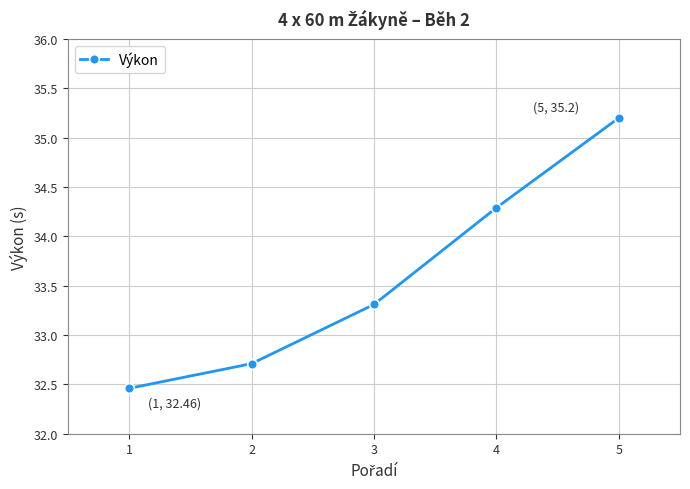

What is the difference between the second highest and second lowest values?

1.6